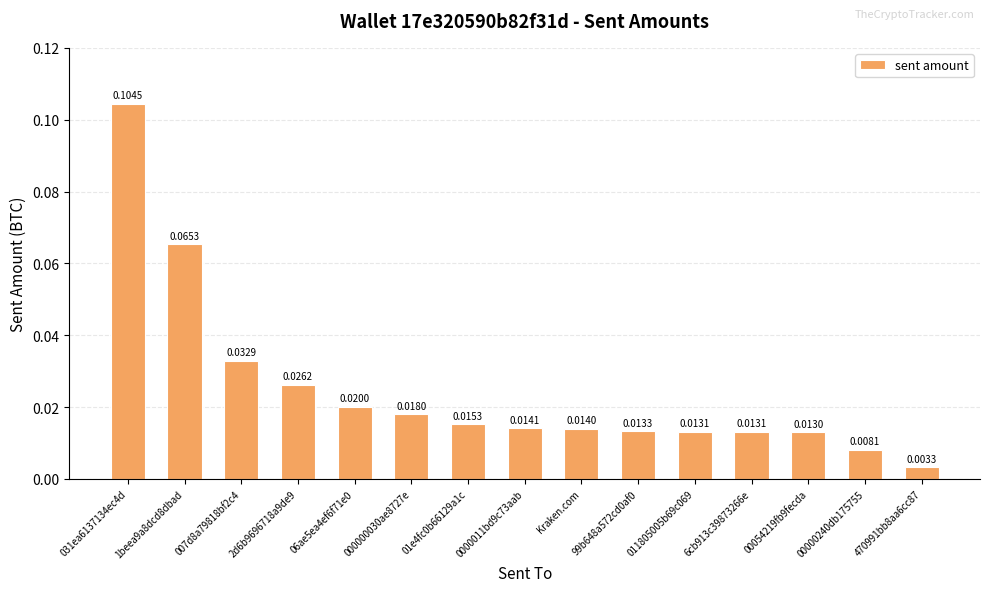

What position from the right is 00000240db175755?

2